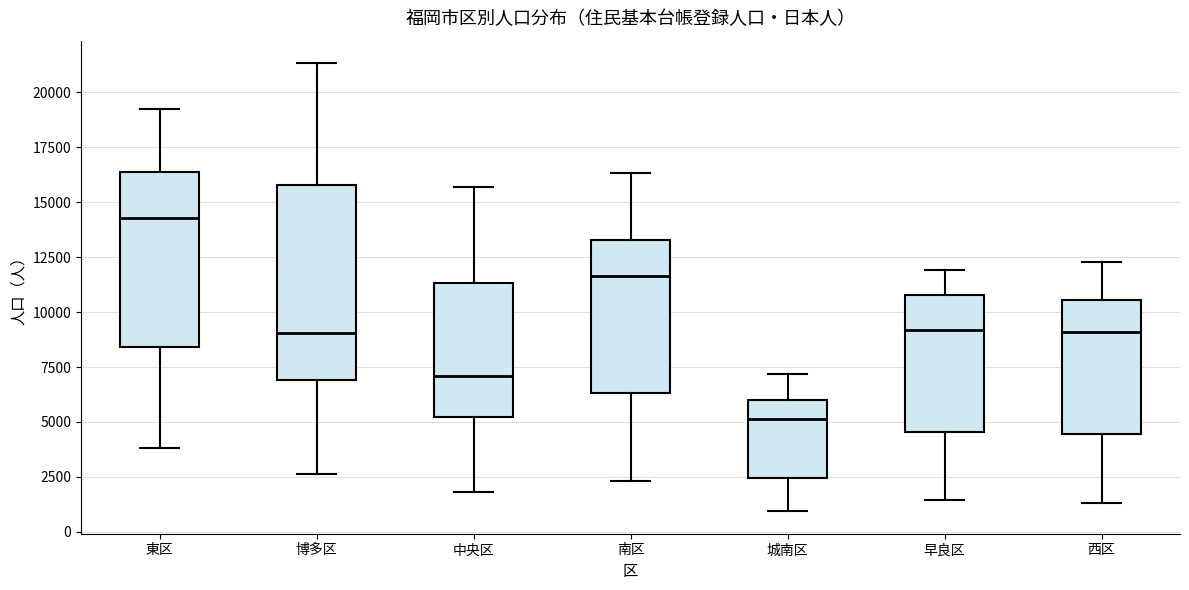

Which box is the tallest, from its lower edge to its upper edge?

博多区